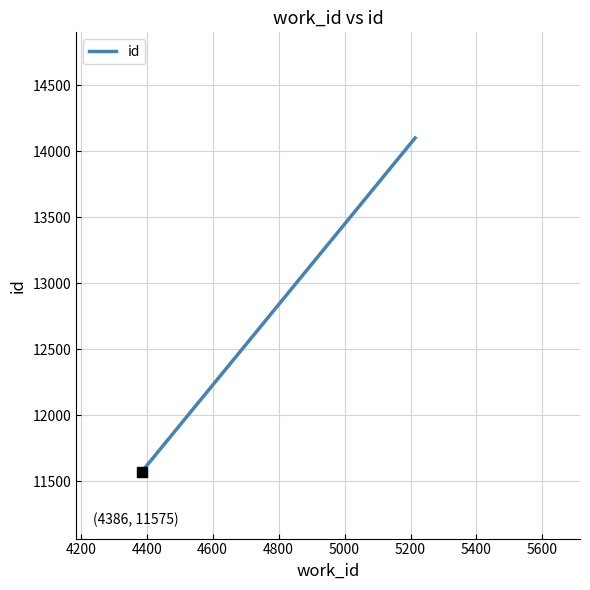

What is the average value?

12205